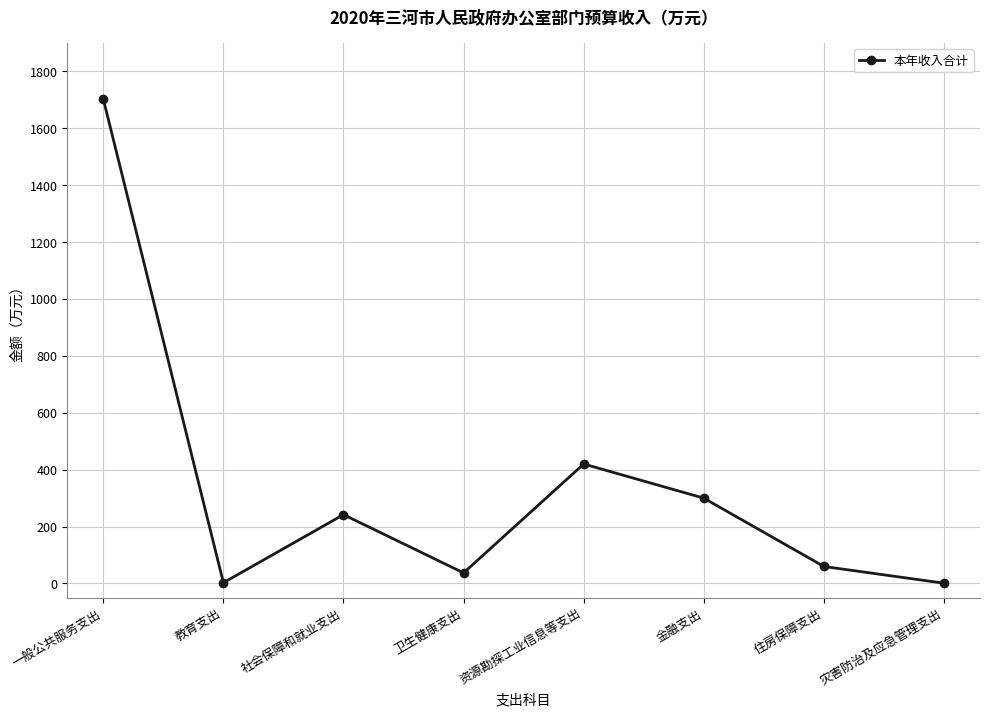

True or false: the data has more than 2 interior local peaks.

False